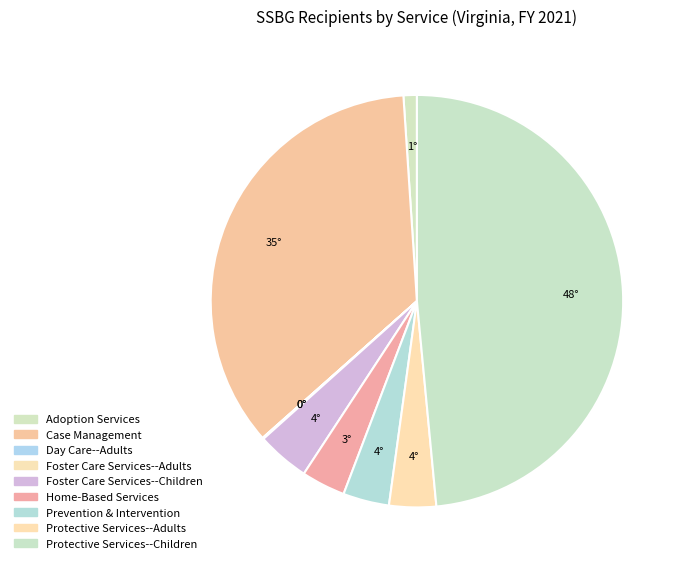

What is the total percentage of Prevention & Intervention and Case Management?

39.1%